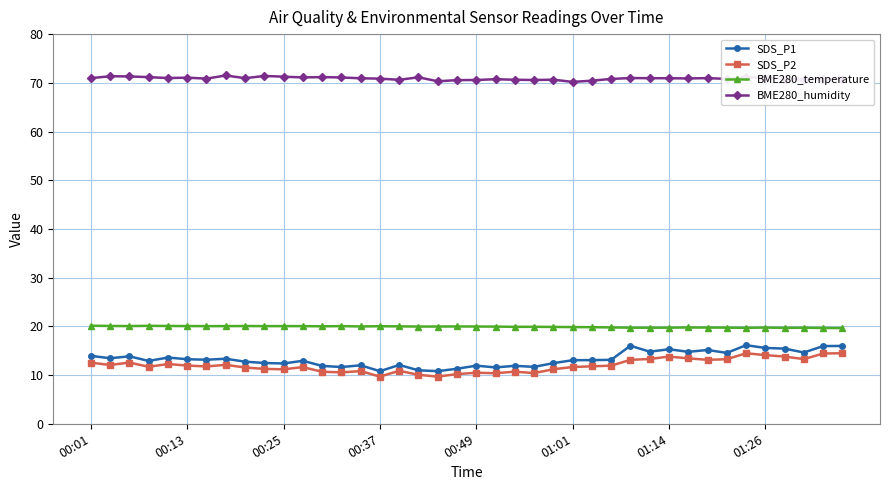

True or false: BME280_humidity and SDS_P2 intersect in this chart.

False